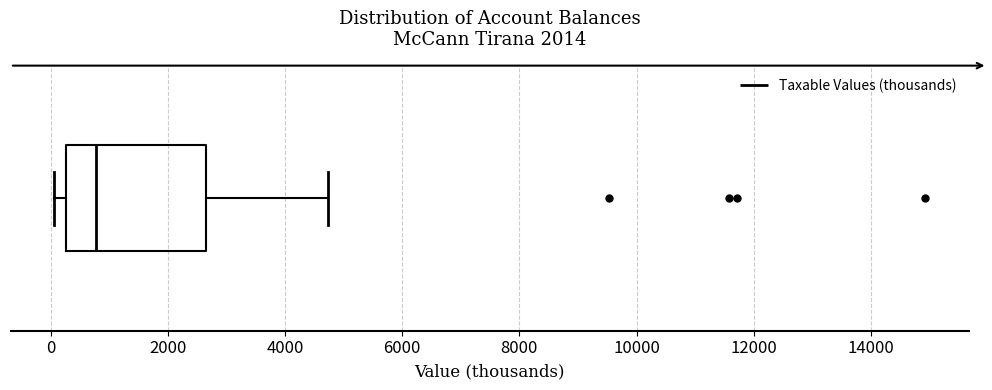

Transcribe this box plot: give where the median line is, the range the box spans, and where the two whiskers end, as read against the x-axis. The values are not printed on the chart, so give them approximately, as read against the axis.

median 800, box 200 to 2600, whiskers 0 to 4800